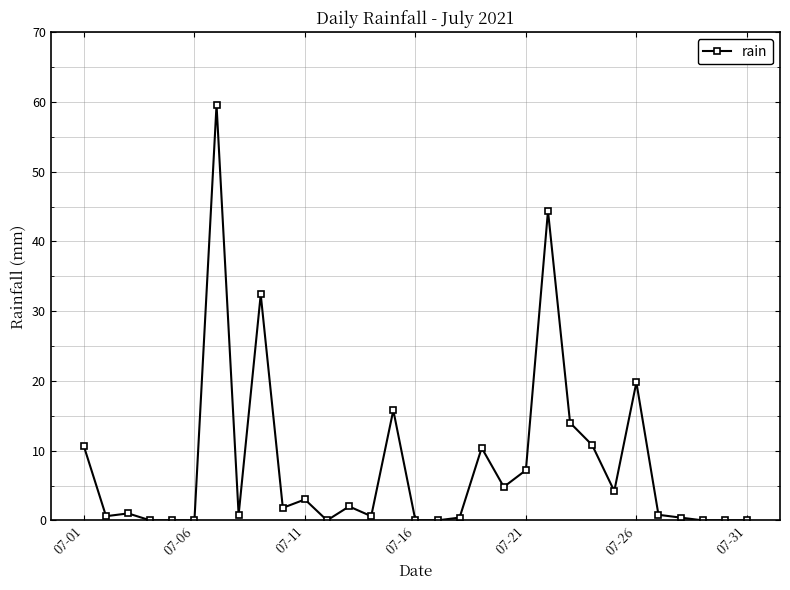

What is the average value?

7.9